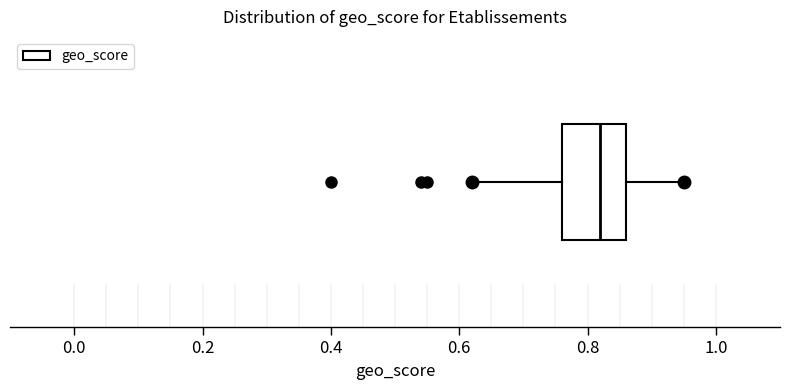

Read this box plot against the x-axis: the position of the median line, the range covered by the box, and the ends of both whiskers. The values are not printed on the chart, so give them approximately, as read against the axis.

median 0.82, box 0.76 to 0.86, whiskers 0.62 to 0.96